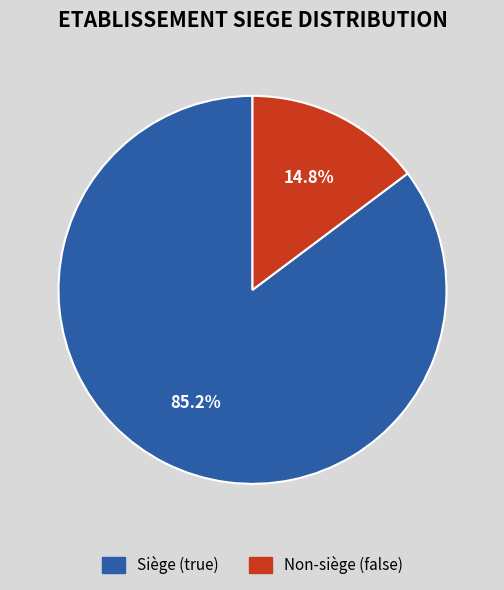

To the nearest percent, what is the difference between the largest and smallest slice percentages?

70%